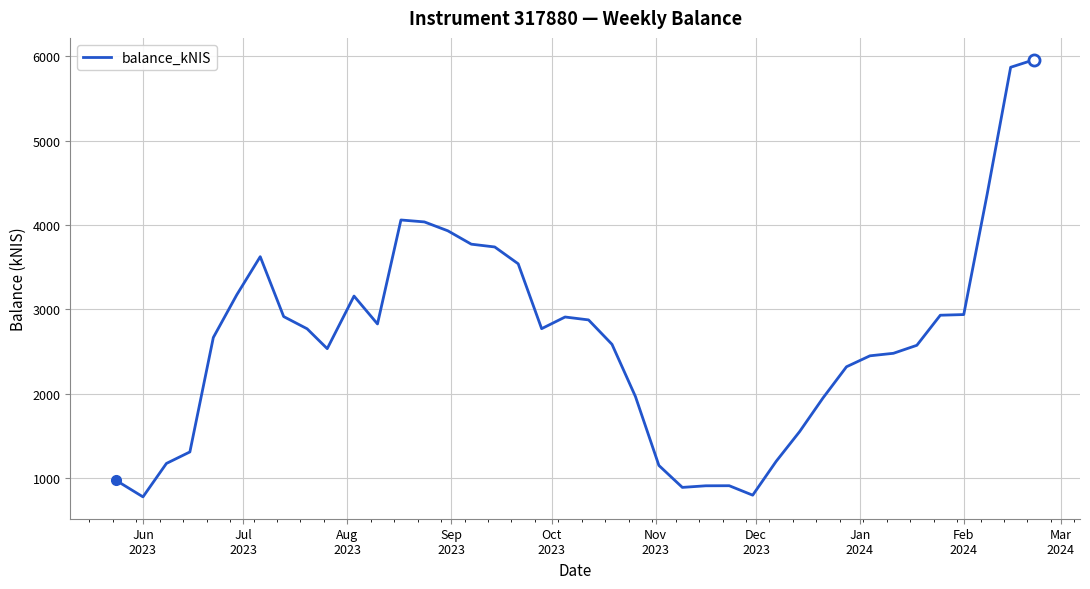

What is the greatest value displayed?

5960.6